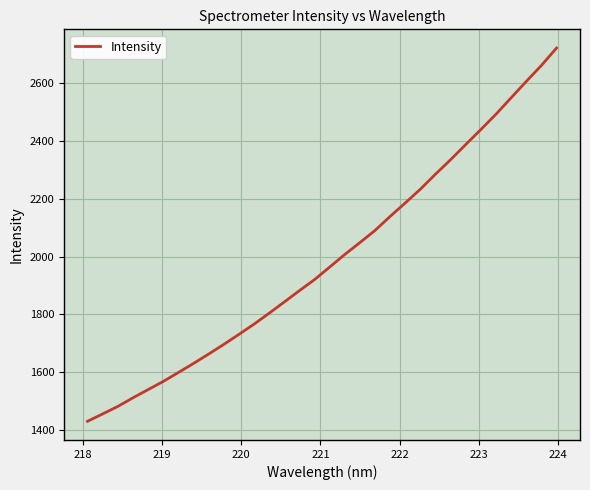

What is the sum of all values?

63667.0